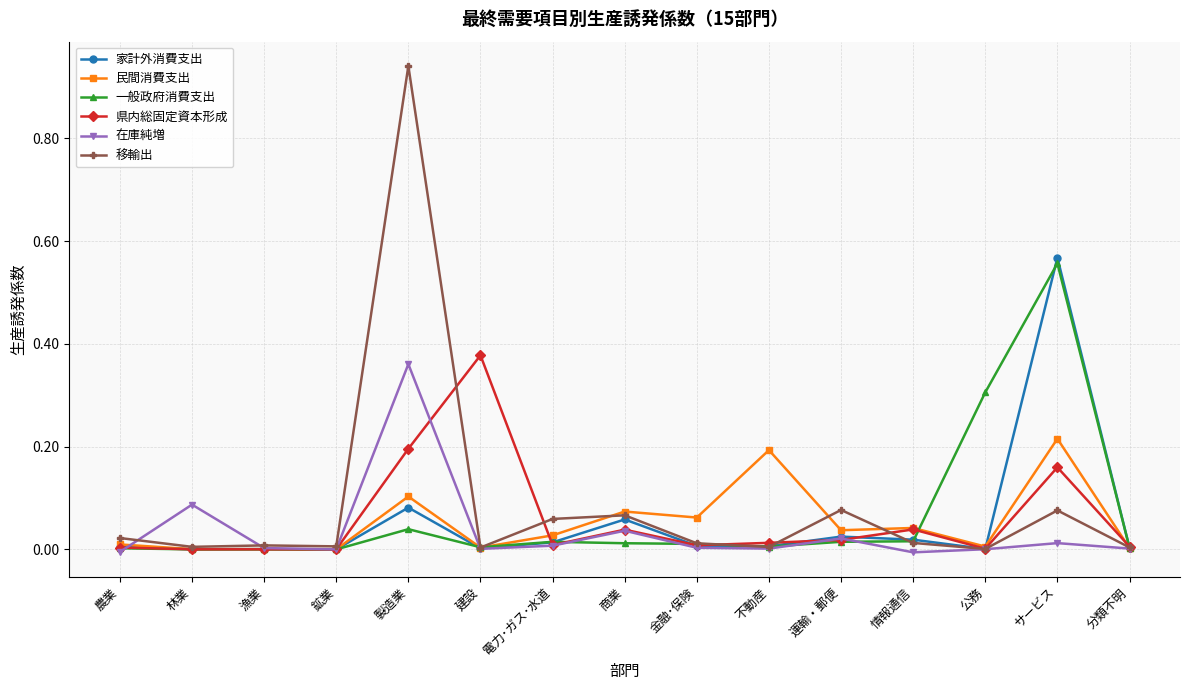

The 移輸出 series shows 0.0 at 不動産. True or false?

True